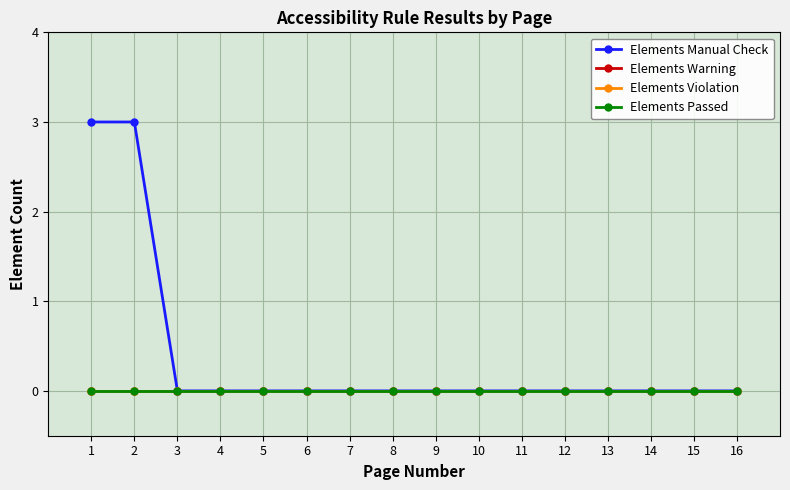

Reading right to left, what are all the values shown in this chart?

Elements Manual Check: 16=0	15=0	14=0	13=0	12=0	11=0	10=0	9=0	8=0	7=0	6=0	5=0	4=0	3=0	2=3	1=3
Elements Warning: 16=0	15=0	14=0	13=0	12=0	11=0	10=0	9=0	8=0	7=0	6=0	5=0	4=0	3=0	2=0	1=0
Elements Violation: 16=0	15=0	14=0	13=0	12=0	11=0	10=0	9=0	8=0	7=0	6=0	5=0	4=0	3=0	2=0	1=0
Elements Passed: 16=0	15=0	14=0	13=0	12=0	11=0	10=0	9=0	8=0	7=0	6=0	5=0	4=0	3=0	2=0	1=0